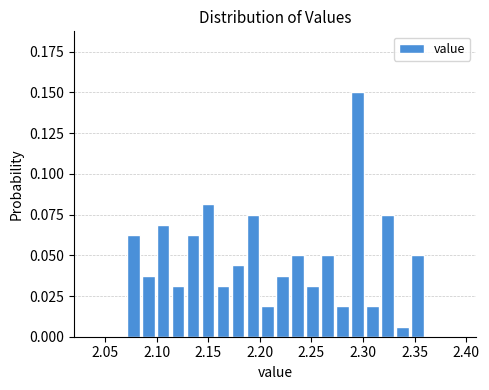

Around what value on the x-axis is the tallest bar? Give the approximate position of its centre, as read against the axis.

2.295